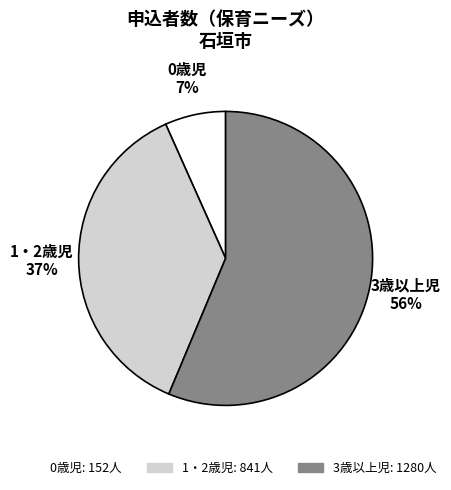

Rank the categories by value from lowest to highest.

0歳児, 1・2歳児, 3歳以上児